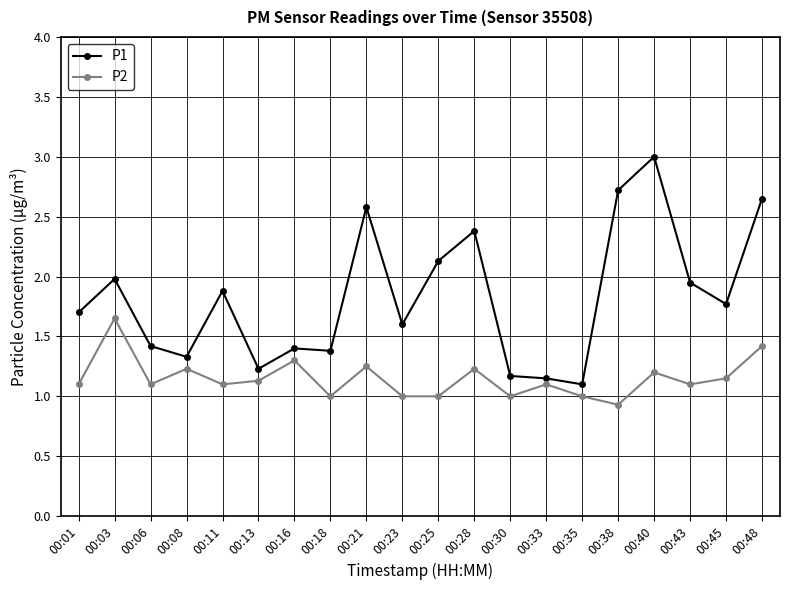

Rank the series by their maximum value, from highest to lowest.

P1, P2